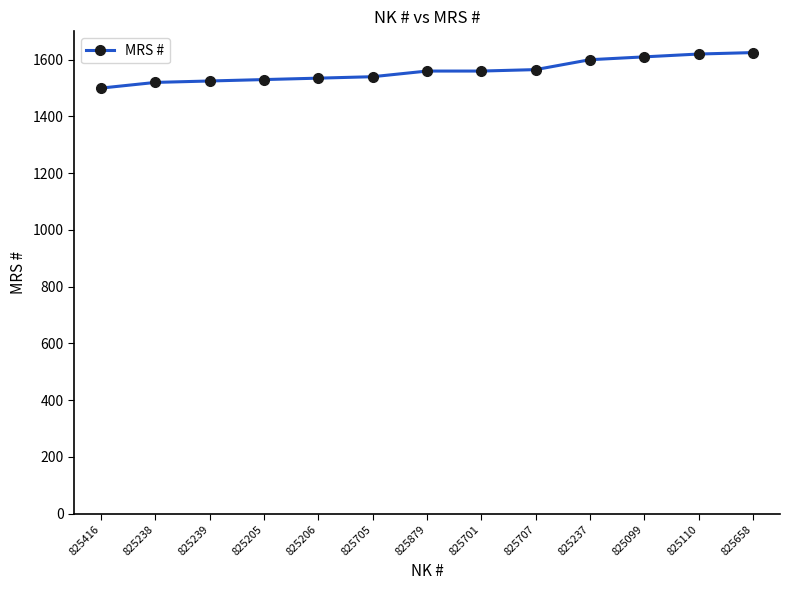

What is the label of the 11th point from the right?

825239